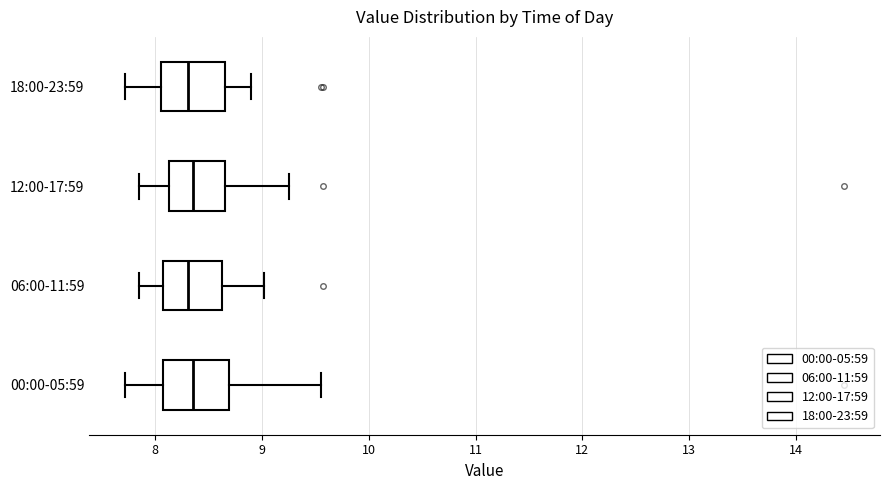

Reading bottom to top, read every box against the x-axis: the position of its median line, the range the box covers, and the ends of its whiskers. The values are not printed on the chart, so give them approximately, as read against the axis.

00:00-05:59: median 8.4, box 8.1 to 8.7, whiskers 7.7 to 9.6
06:00-11:59: median 8.3, box 8.1 to 8.6, whiskers 7.9 to 9.0
12:00-17:59: median 8.4, box 8.1 to 8.7, whiskers 7.9 to 9.3
18:00-23:59: median 8.3, box 8.1 to 8.7, whiskers 7.7 to 8.9